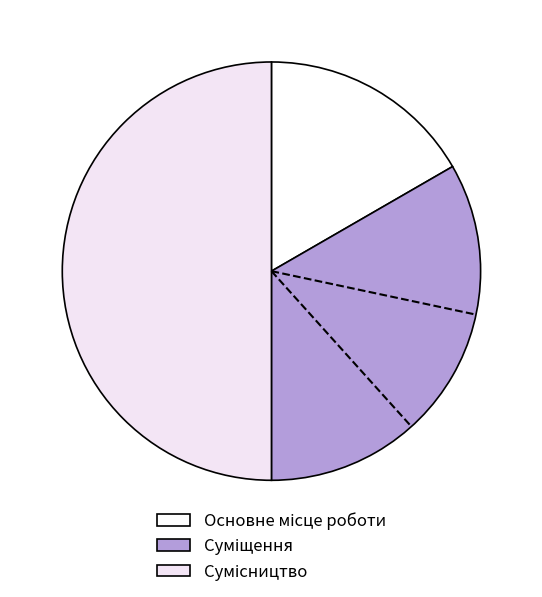

Rank the categories by value from highest to lowest.

Сумісництво, Суміщення, Основне місце роботи